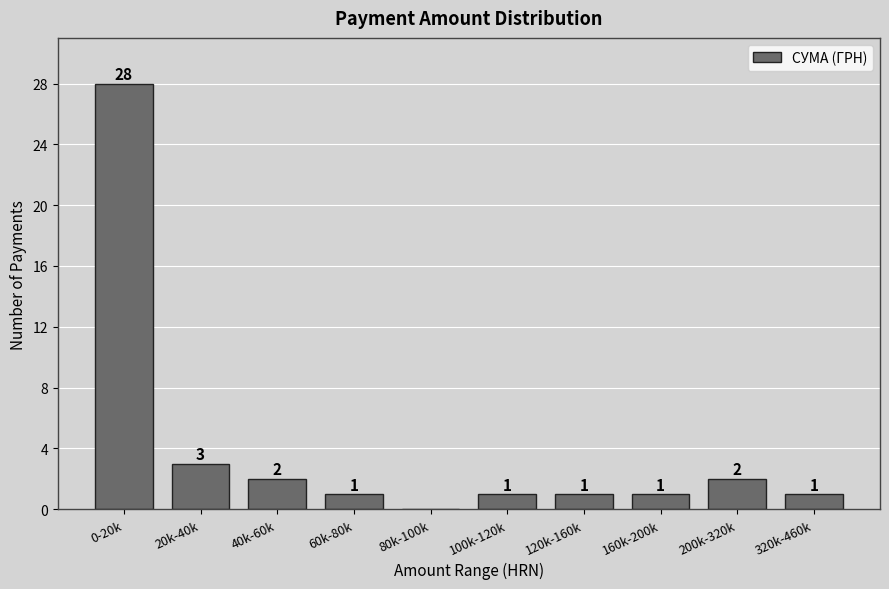

Reading left to right, extract all data points from this chart.

0-20k=28	20k-40k=3	40k-60k=2	60k-80k=1	80k-100k=0	100k-120k=1	120k-160k=1	160k-200k=1	200k-320k=2	320k-460k=1